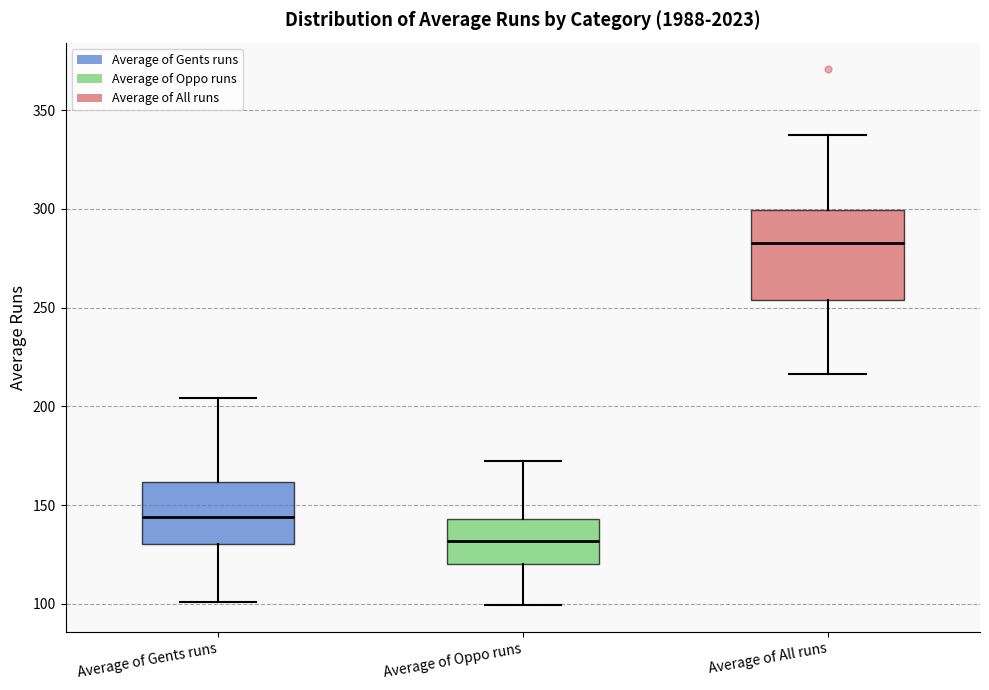

Reading left to right, read every box against the y-axis: the position of its median line, the range the box covers, and the ends of its whiskers. The values are not printed on the chart, so give them approximately, as read against the axis.

Average of Gents runs: median 145, box 130 to 160, whiskers 100 to 205
Average of Oppo runs: median 130, box 120 to 145, whiskers 100 to 175
Average of All runs: median 285, box 255 to 300, whiskers 215 to 340